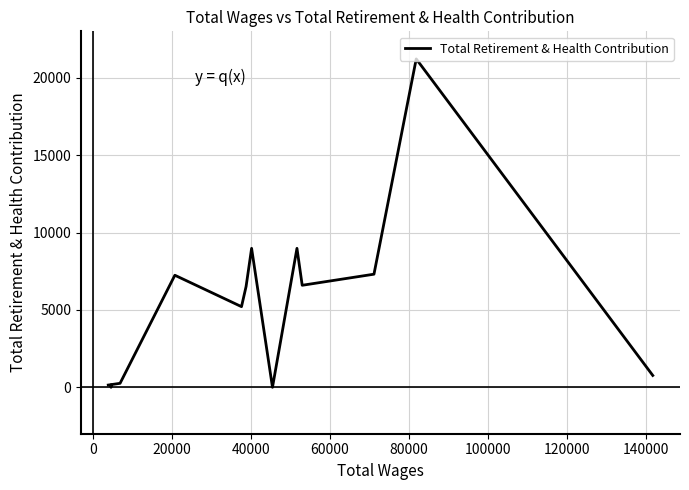

Is this an area chart (filled region under the line)?

No